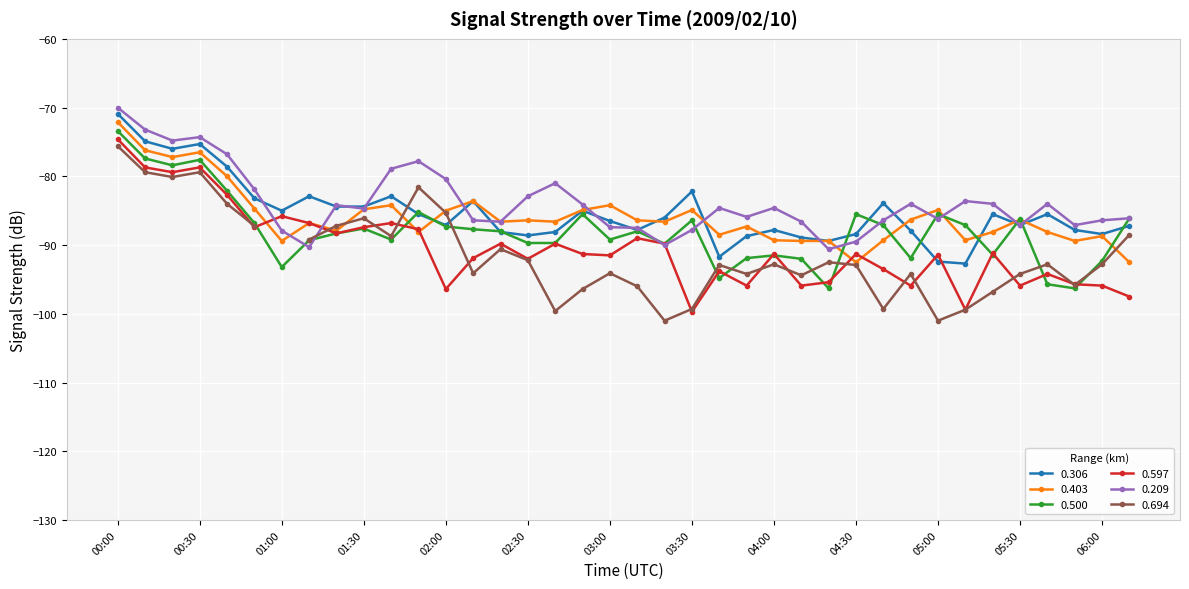

The value of 0.403 at 03:00 is -84.2. True or false?

True